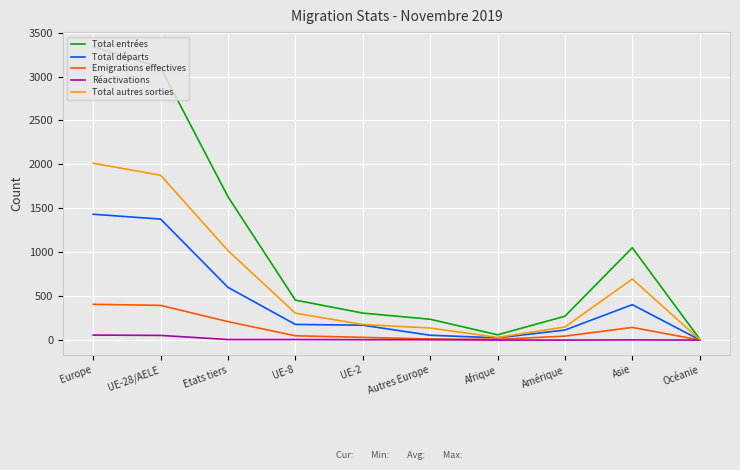

Between Europe and Asie, which series saw the biggest shift?

Total entrées